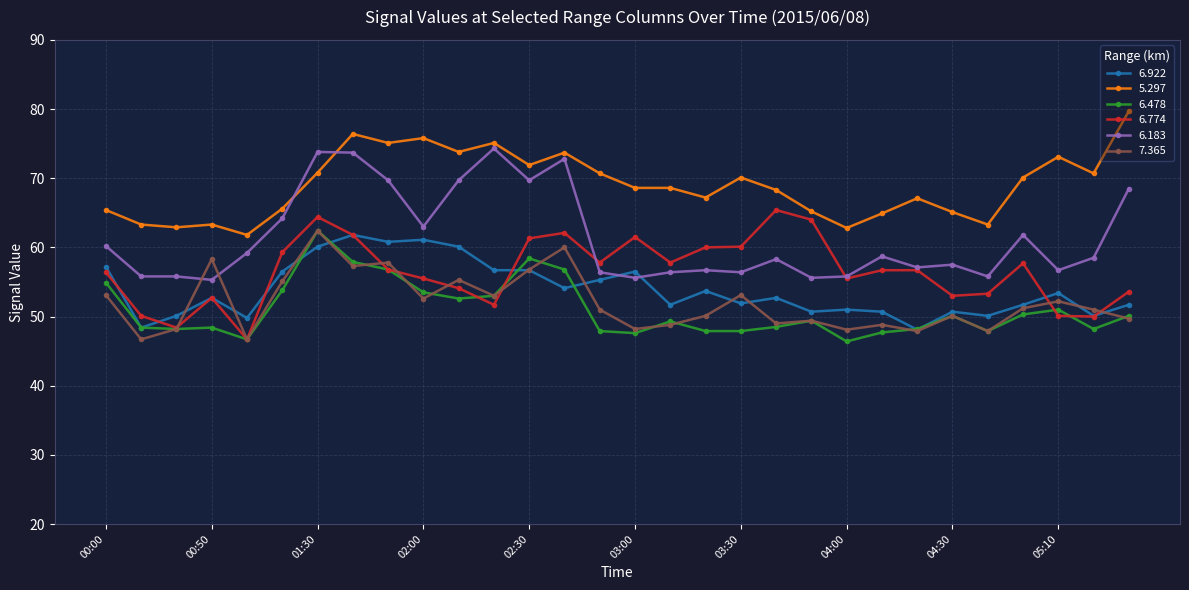

Which series has the largest total across all categories?

5.297